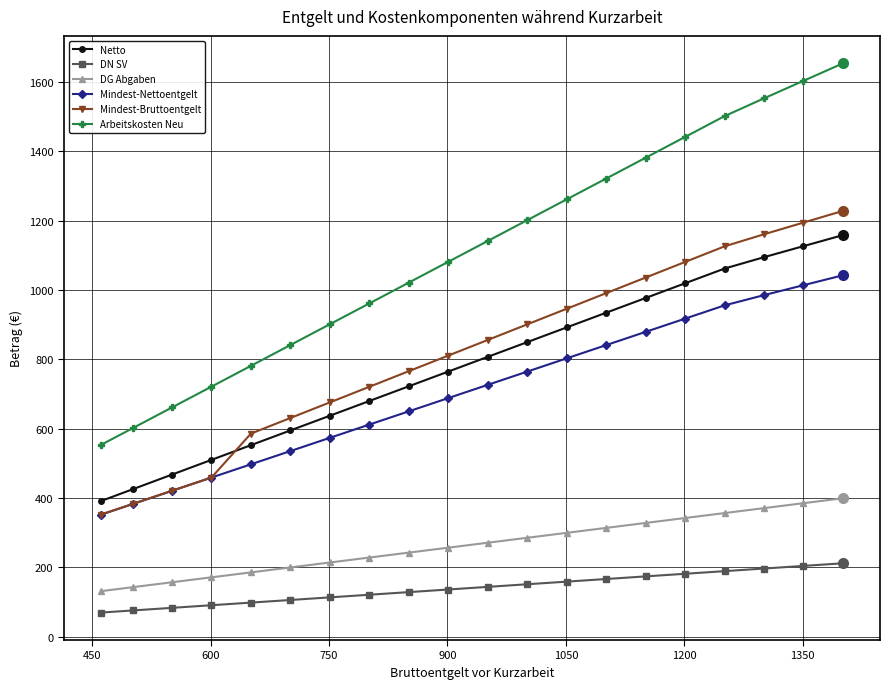

Rank the series by their maximum value, from lowest to highest.

DN SV, DG Abgaben, Mindest-Nettoentgelt, Netto, Mindest-Bruttoentgelt, Arbeitskosten Neu